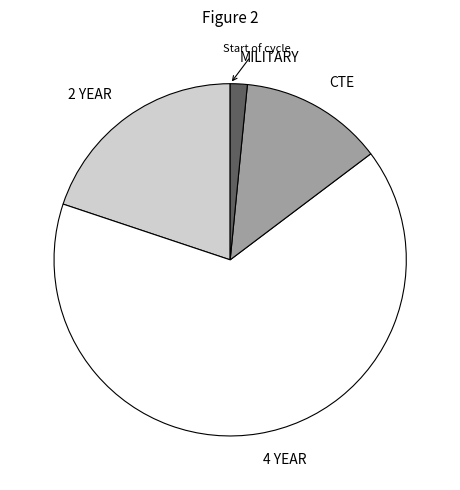

Approximately how many times larger is the value at 4 YEAR compared to 2 YEAR?

3.3